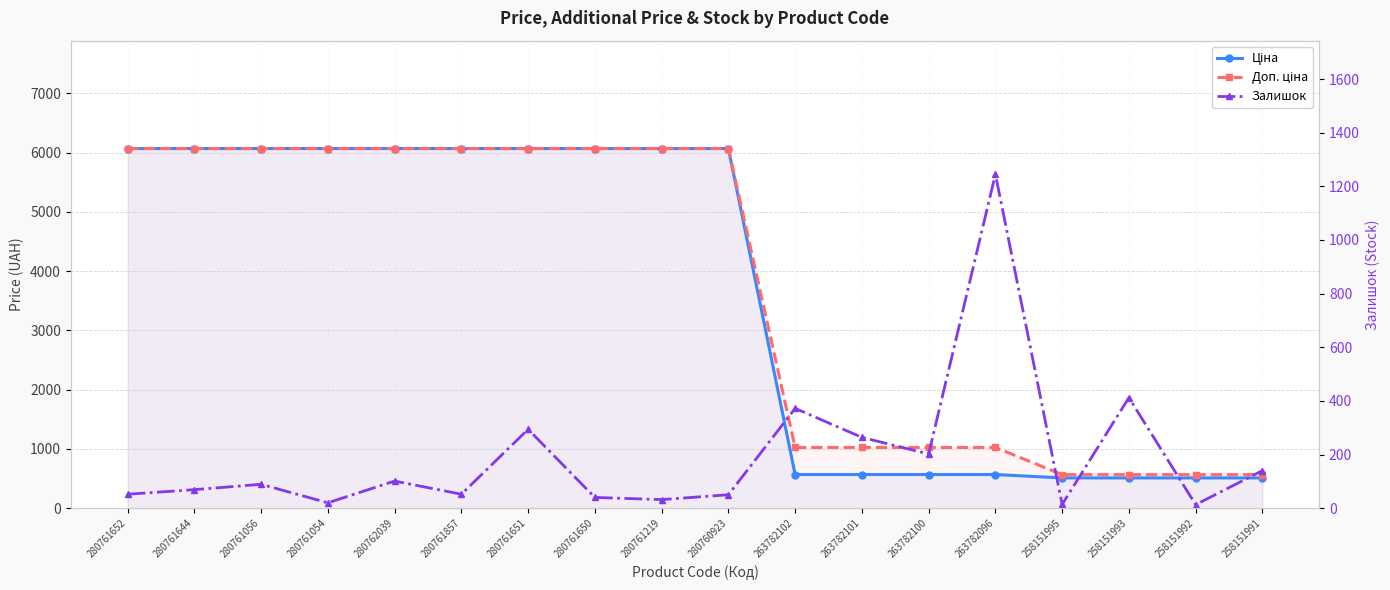

The value of Залишок at 280761219 is 32.0. True or false?

True